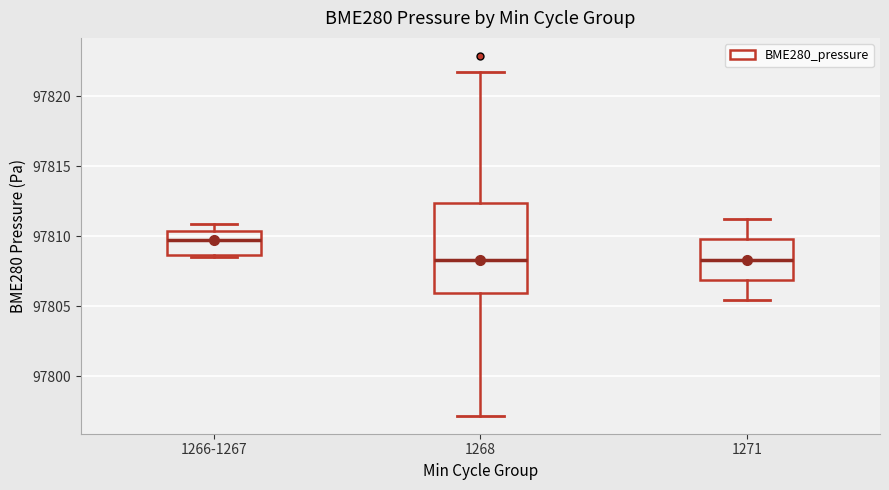

Reading left to right, transcribe this box plot: for each box, give where its median line is, the range the box spans, and where its two whiskers end, as read against the y-axis. The values are not printed on the chart, so give them approximately, as read against the axis.

1266-1267: median 97809.5, box 97808.5 to 97810.5, whiskers 97808.5 to 97811.0
1268: median 97808.5, box 97806.0 to 97812.5, whiskers 97797.0 to 97821.5
1271: median 97808.5, box 97807.0 to 97810.0, whiskers 97805.5 to 97811.0